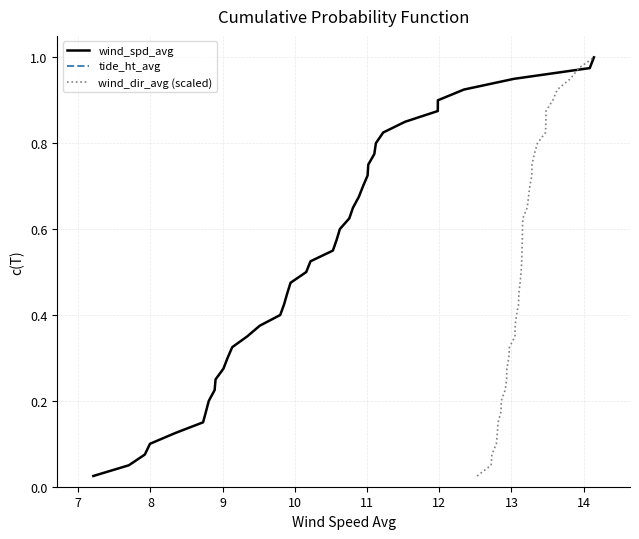

True or false: tide_ht_avg and wind_dir_avg (scaled) intersect in this chart.

False